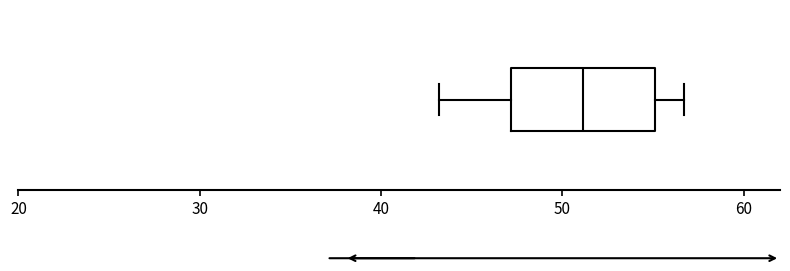

Read this box plot against the x-axis: the position of the median line, the range covered by the box, and the ends of both whiskers. The values are not printed on the chart, so give them approximately, as read against the axis.

median 51, box 47 to 55, whiskers 43 to 57